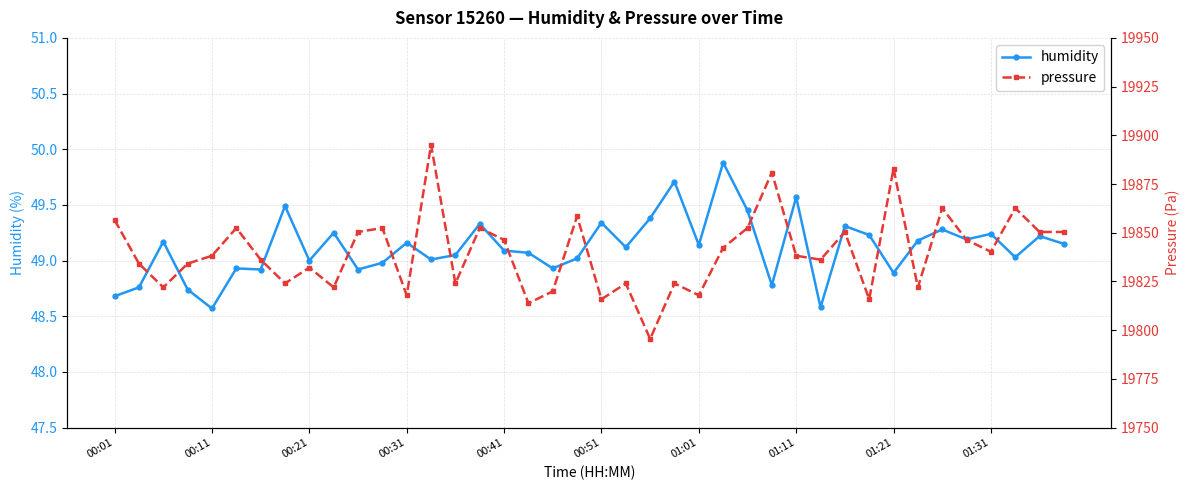

How many interior local peaks does the pressure series have?

13